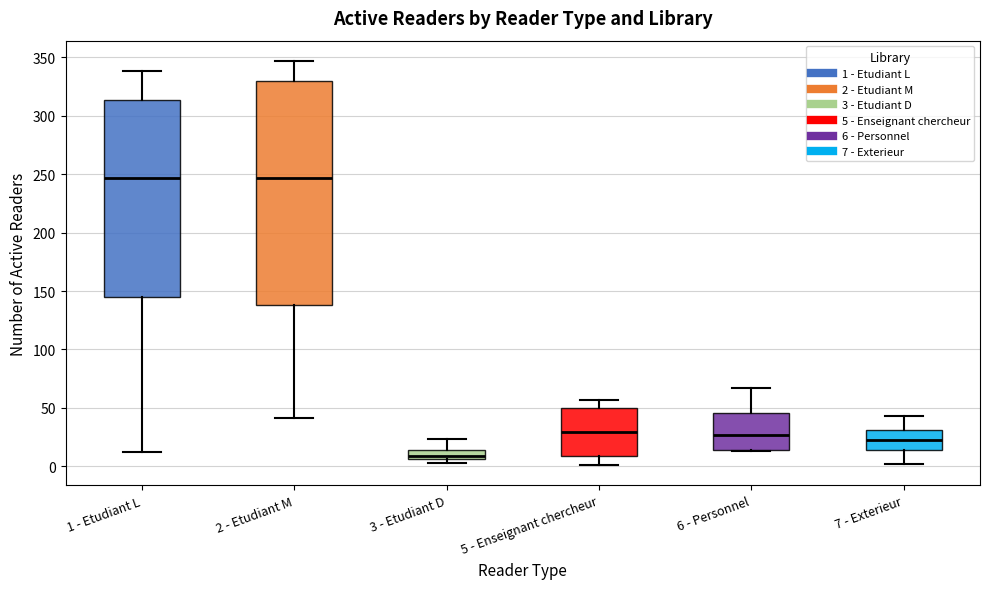

Reading left to right, transcribe this box plot: for each box, give where its median line is, the range the box spans, and where its two whiskers end, as read against the y-axis. The values are not printed on the chart, so give them approximately, as read against the axis.

1 - Etudiant L: median 245, box 145 to 315, whiskers 10 to 340
2 - Etudiant M: median 245, box 140 to 330, whiskers 40 to 345
3 - Etudiant D: median 10, box 5 to 15, whiskers 5 (just below the box's lower edge) to 25
5 - Enseignant chercheur: median 30, box 10 to 50, whiskers 0 to 55
6 - Personnel: median 25, box 15 to 45, whiskers 15 to 65
7 - Exterieur: median 25, box 15 to 30, whiskers 0 to 45